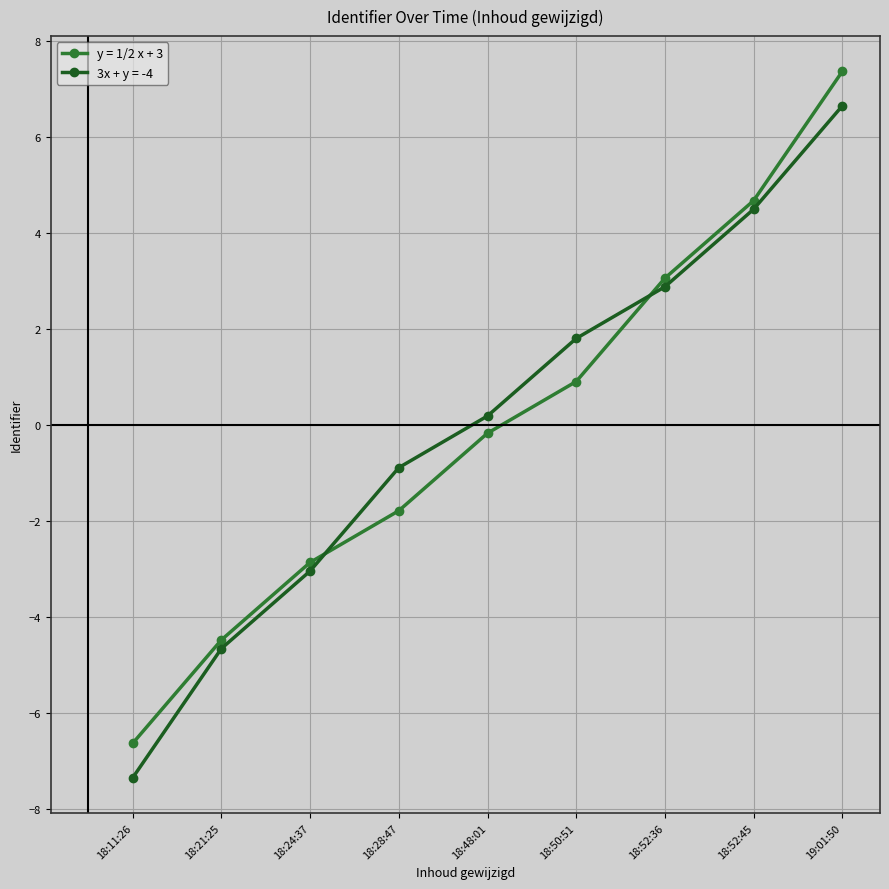

True or false: y = 1/2 x + 3 and 3x + y = -4 intersect in this chart.

True